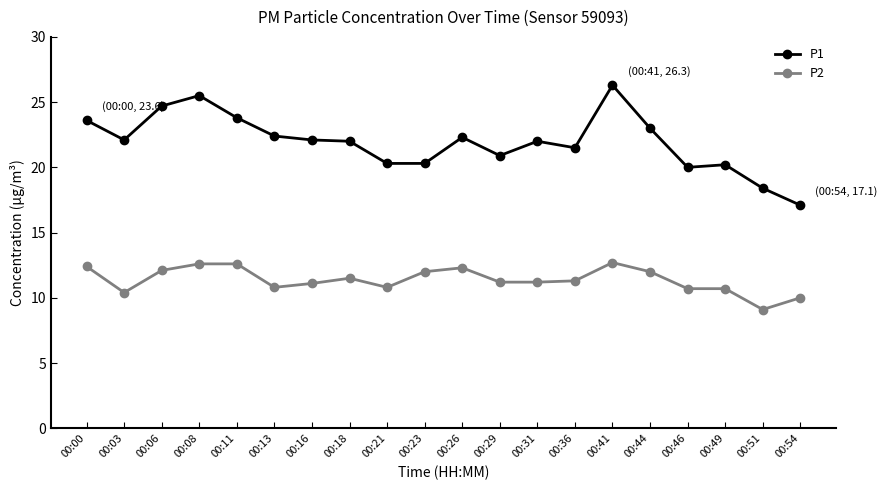

What is the minimum value shown in the chart?

9.1